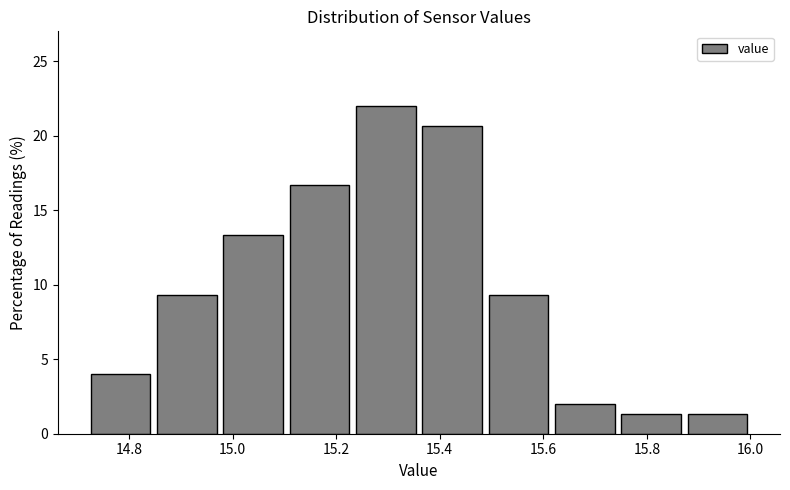

Which range on the x-axis has the tallest bar?

15.232 to 15.360